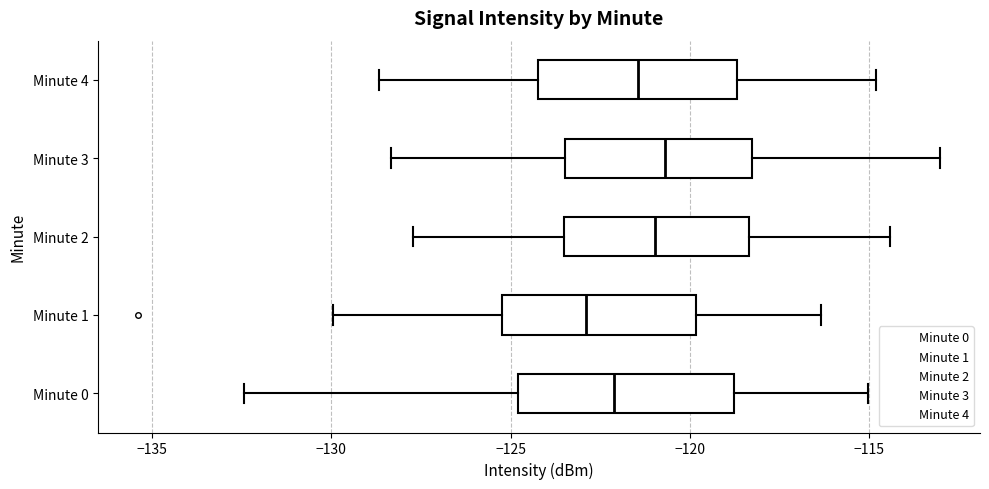

Which box has the furthest to the left median line?

Minute 1